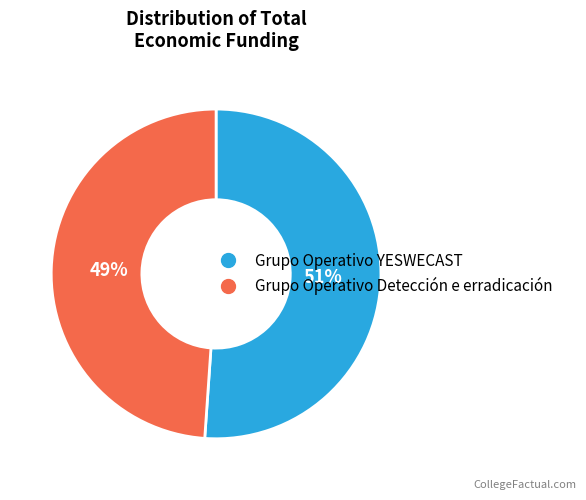

To the nearest percent, what is the combined percentage of Grupo Operativo Detección e erradicación and Grupo Operativo YESWECAST?

100%